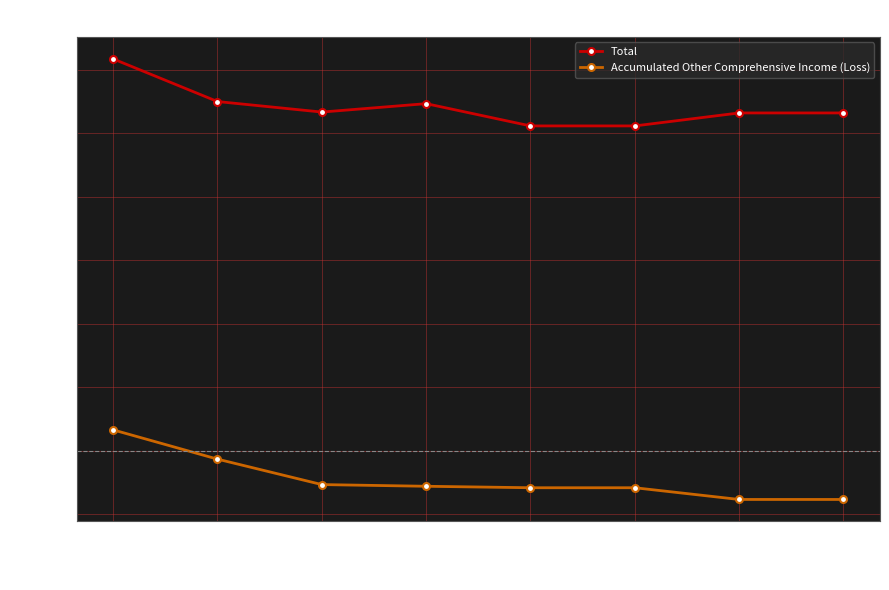

How many negative values does the Accumulated Other Comprehensive Income (Loss) series have?

7